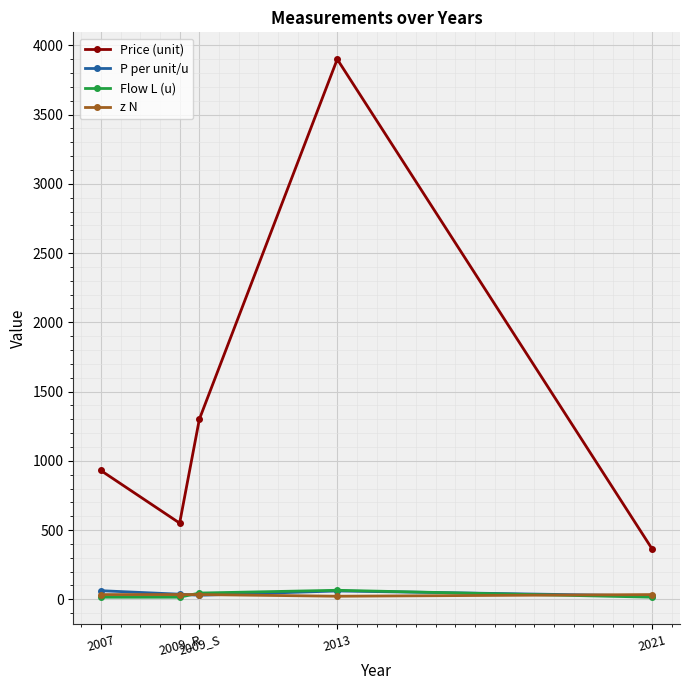

Which series has the largest total across all categories?

Price (unit)